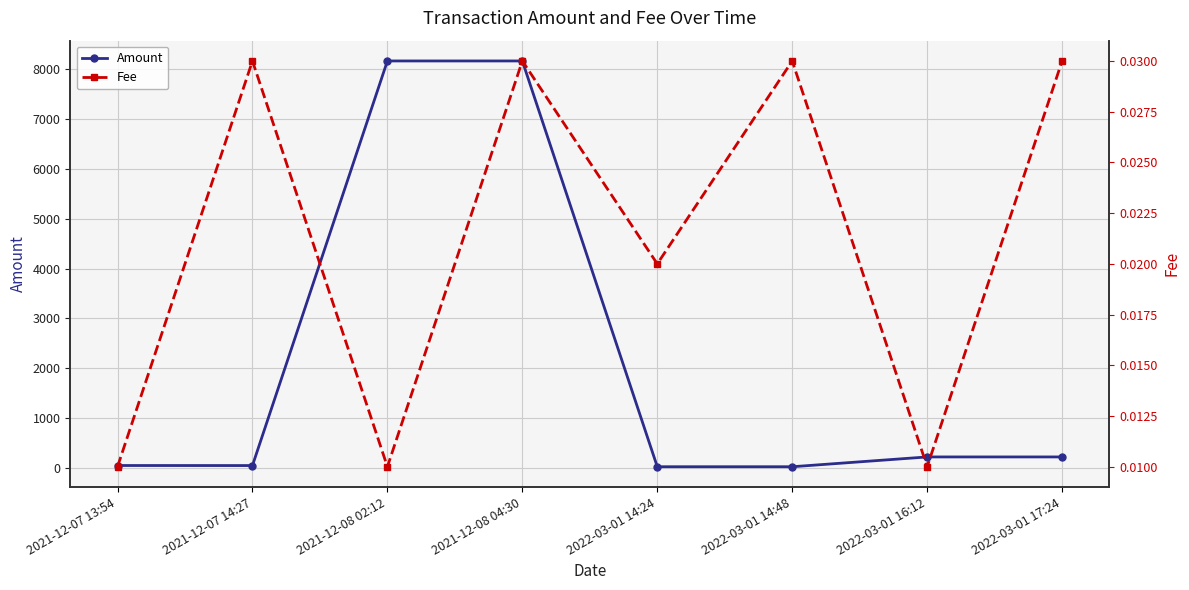

What is the value of the Amount point at the 3rd from the left?

8168.2